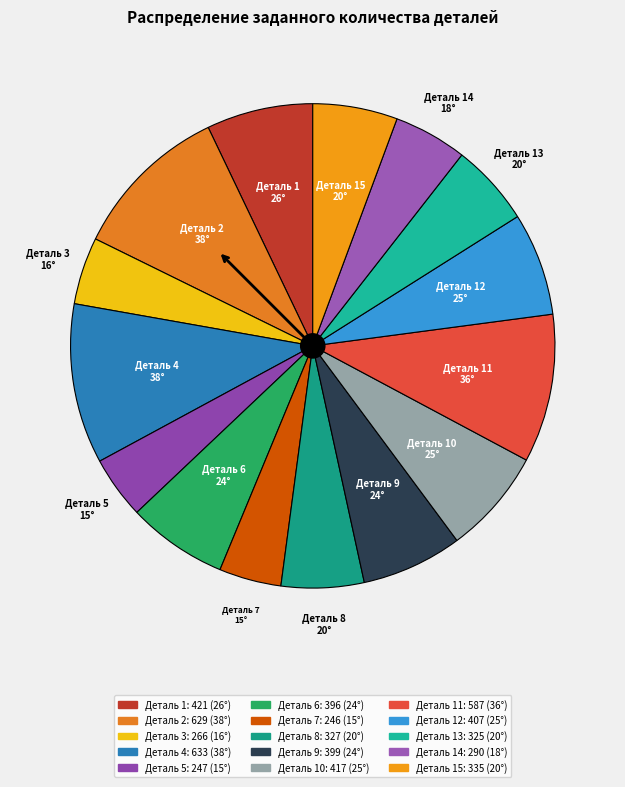

To the nearest percent, what is the difference between the largest and smallest slice percentages?

7%